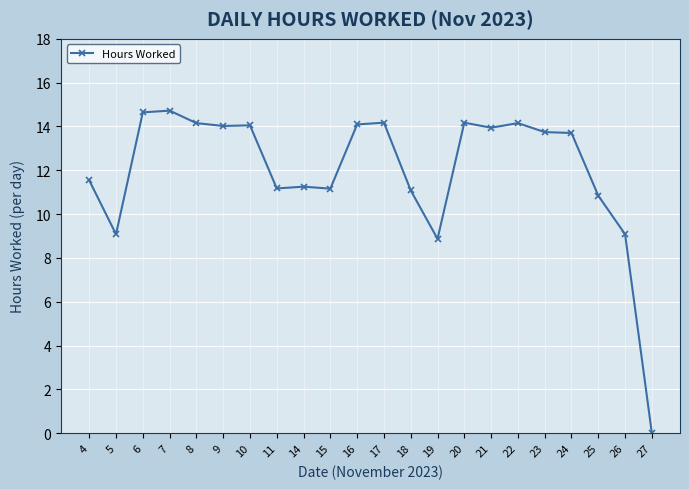

Approximately how many times larger is the value at 4 compared to 17?

0.8